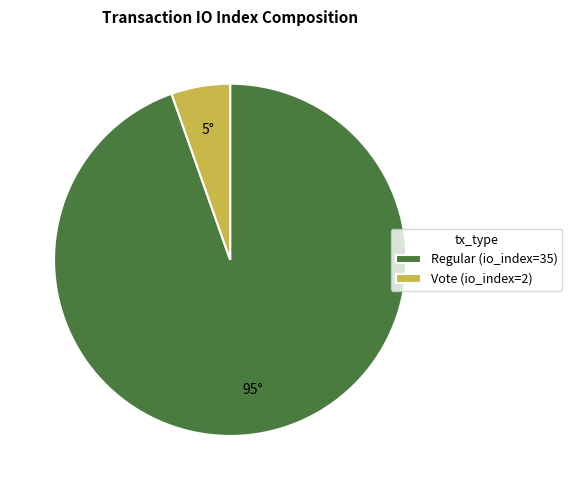

True or false: Regular (io_index=35) accounts for 95% of the total.

True